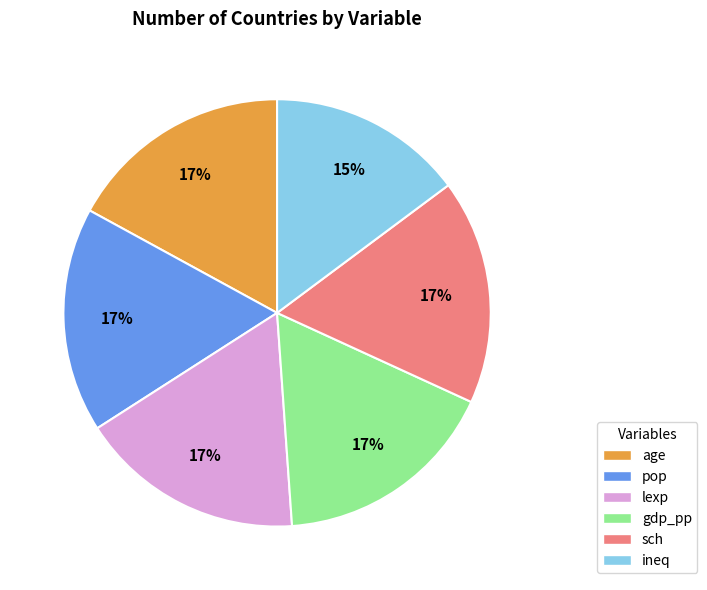

Combined, do ineq and sch account for over 50%?

No